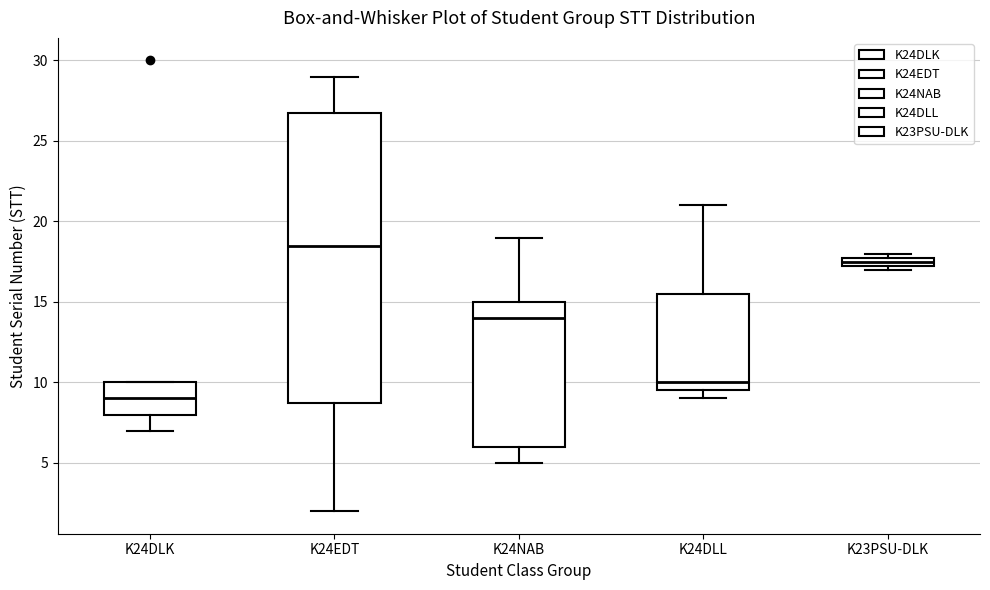

Comparing the boxes themselves (not the whiskers), which one is the tallest?

K24EDT